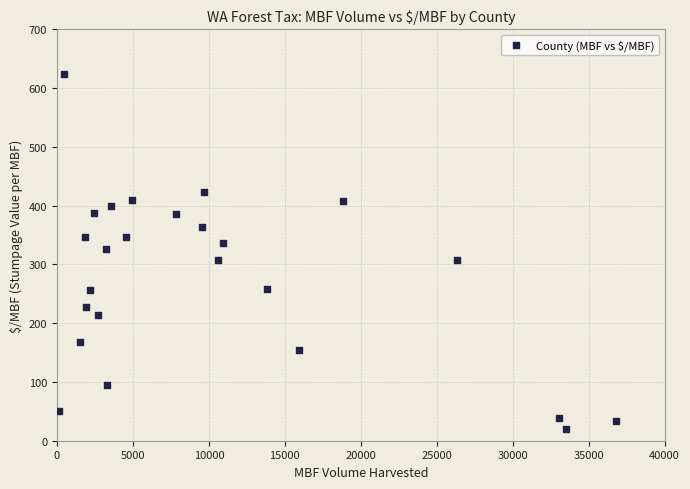

What is the range of X values (max minus min)?

36666.0